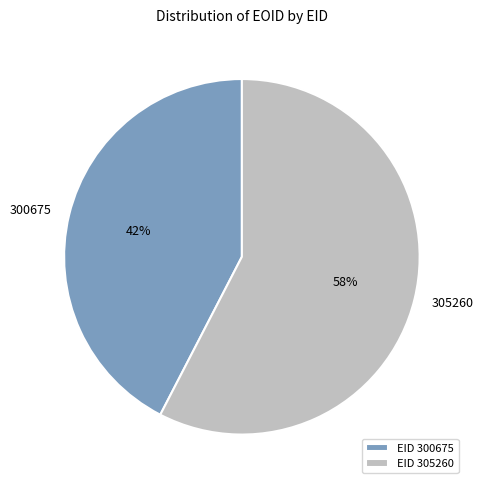

Which slice is the largest?

EID 305260